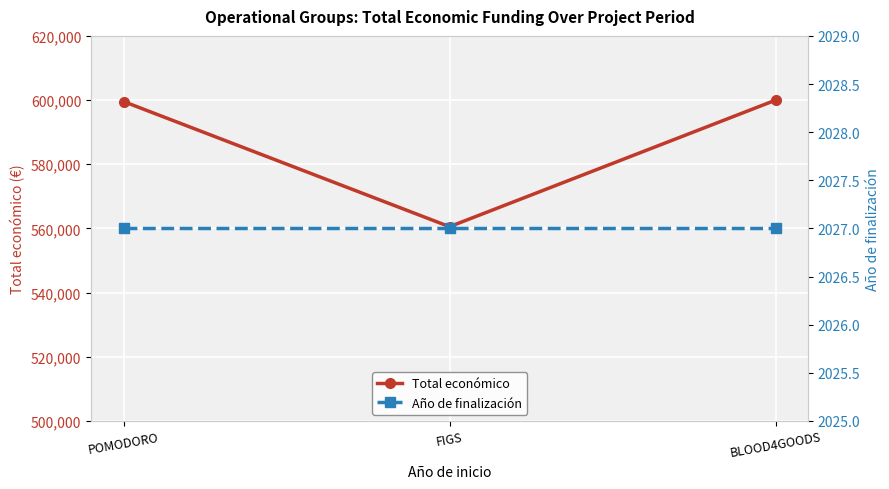

What position from the left is FIGS?

2